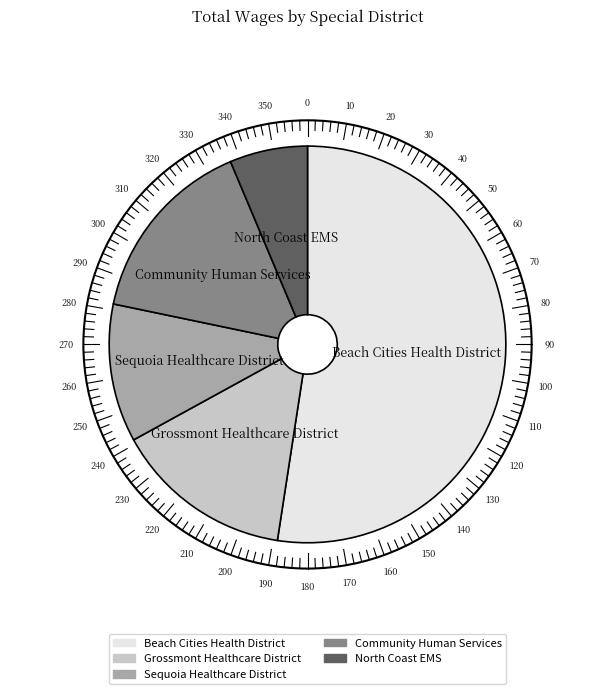

Is there a majority slice in this chart?

Yes